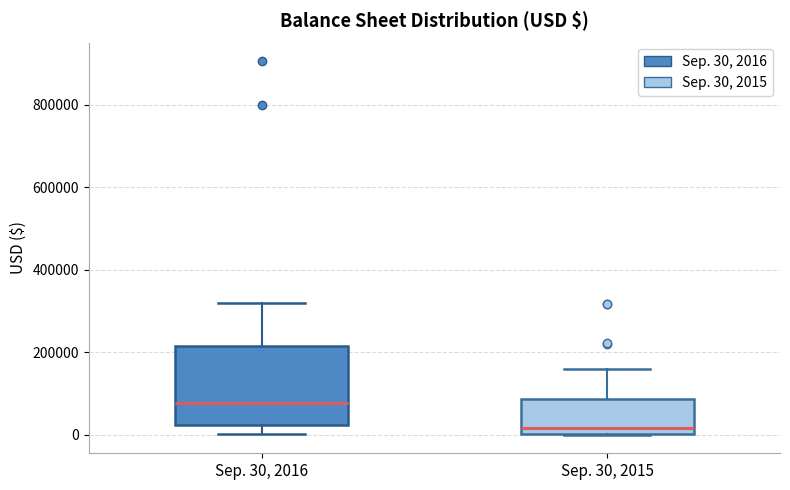

Reading left to right, transcribe this box plot: for each box, give where its median line is, the range the box spans, and where its two whiskers end, as read against the y-axis. The values are not printed on the chart, so give them approximately, as read against the axis.

Sep. 30, 2016: median 80000, box 20000 to 220000, whiskers 0 to 320000
Sep. 30, 2015: median 20000, box 0 to 80000, whiskers 0 to 160000